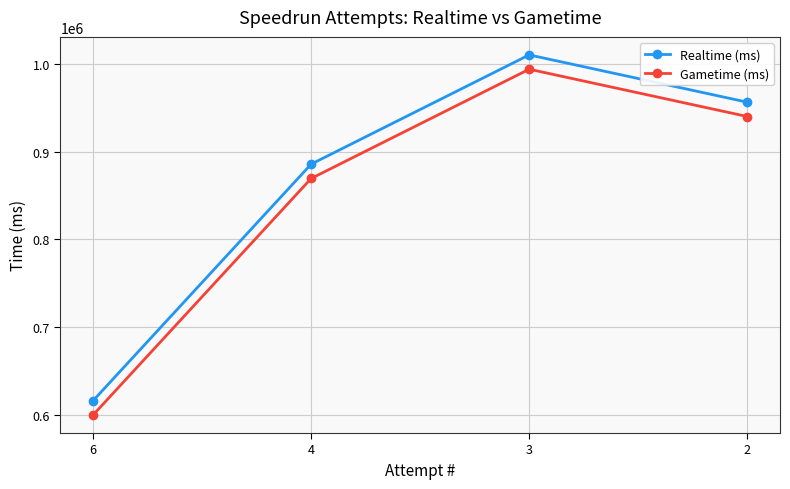

The Realtime (ms) series shows 616615 at 6. True or false?

True